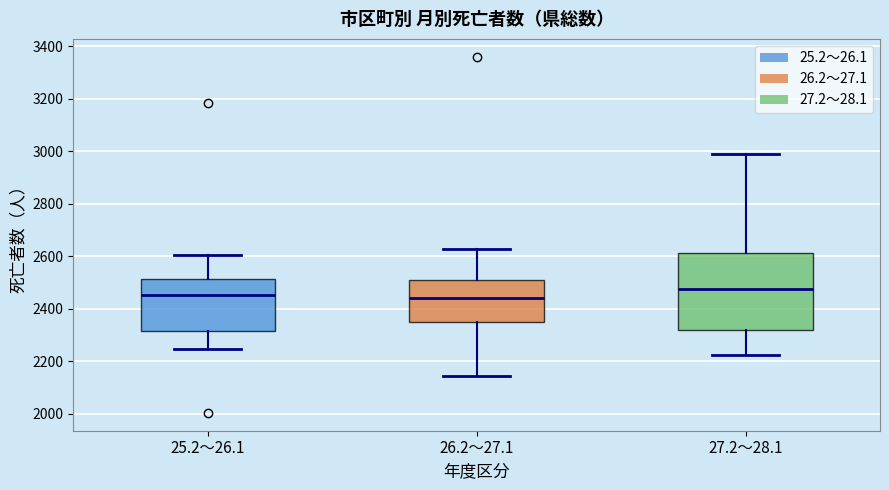

Reading left to right, transcribe this box plot: for each box, give where its median line is, the range the box spans, and where its two whiskers end, as read against the y-axis. The values are not printed on the chart, so give them approximately, as read against the axis.

25.2～26.1: median 2460, box 2320 to 2520, whiskers 2240 to 2600
26.2～27.1: median 2440, box 2340 to 2500, whiskers 2140 to 2620
27.2～28.1: median 2480, box 2320 to 2620, whiskers 2220 to 2980